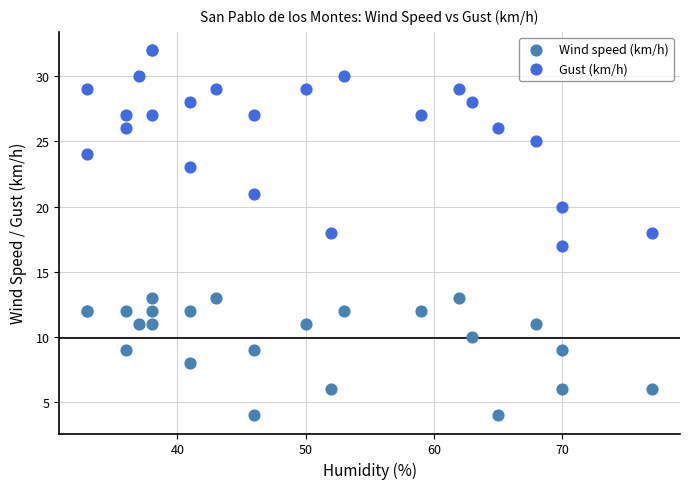

Which series contains the highest Y value?

Gust (km/h)